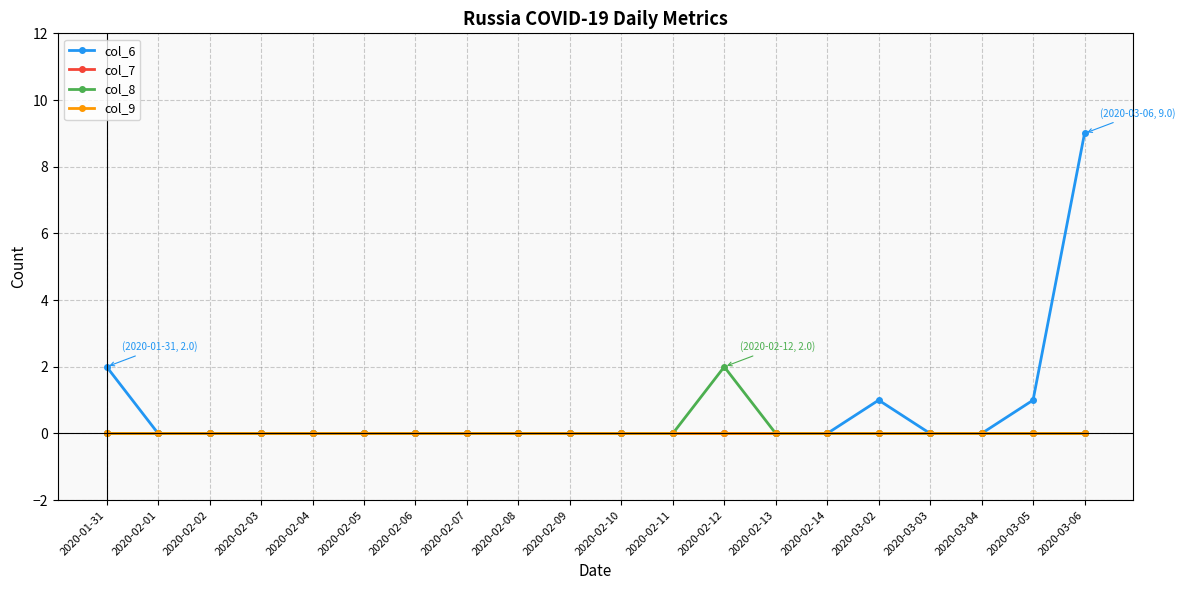

Where is col_7 nearest to the value 0?

2020-01-31